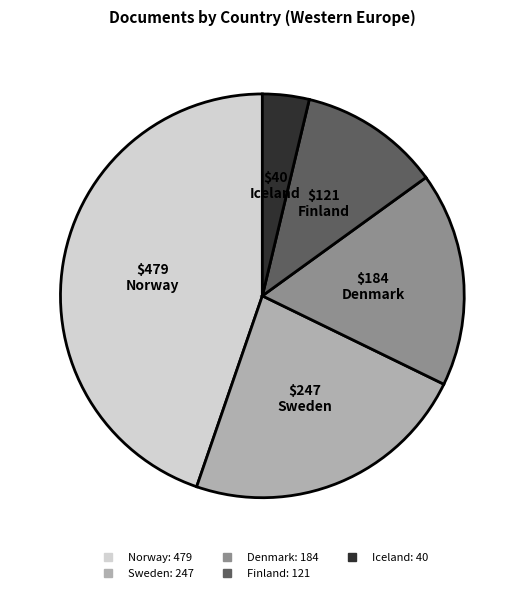

Which has a higher value, Sweden or Finland?

Sweden